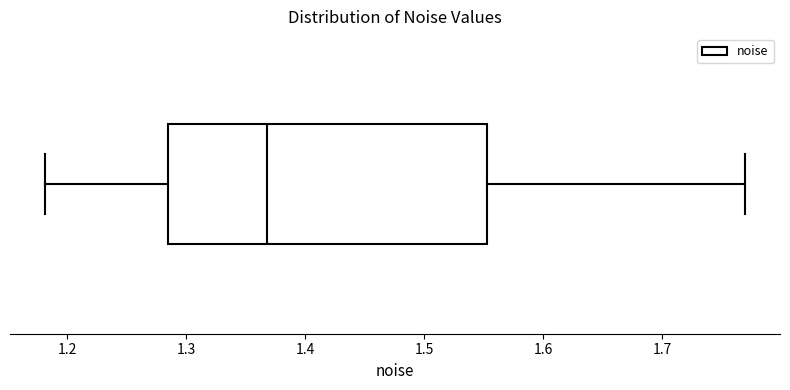

Read this box plot against the x-axis: the position of the median line, the range covered by the box, and the ends of both whiskers. The values are not printed on the chart, so give them approximately, as read against the axis.

median 1.37, box 1.28 to 1.55, whiskers 1.18 to 1.77